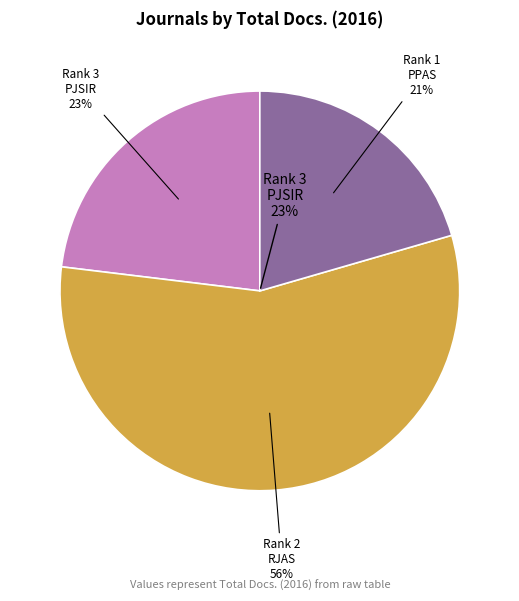

Does Research Journal of Applied Sciences (Rank 2) account for over 50% of the chart?

Yes